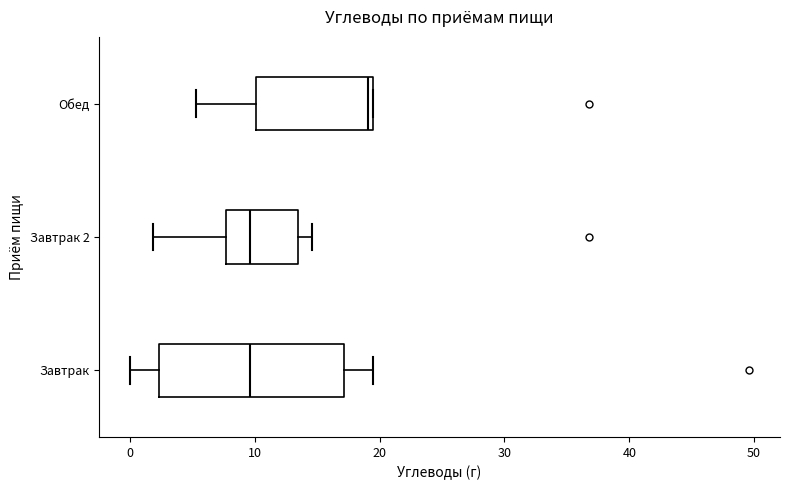

Which box is the widest, from its left edge to its right edge?

Завтрак